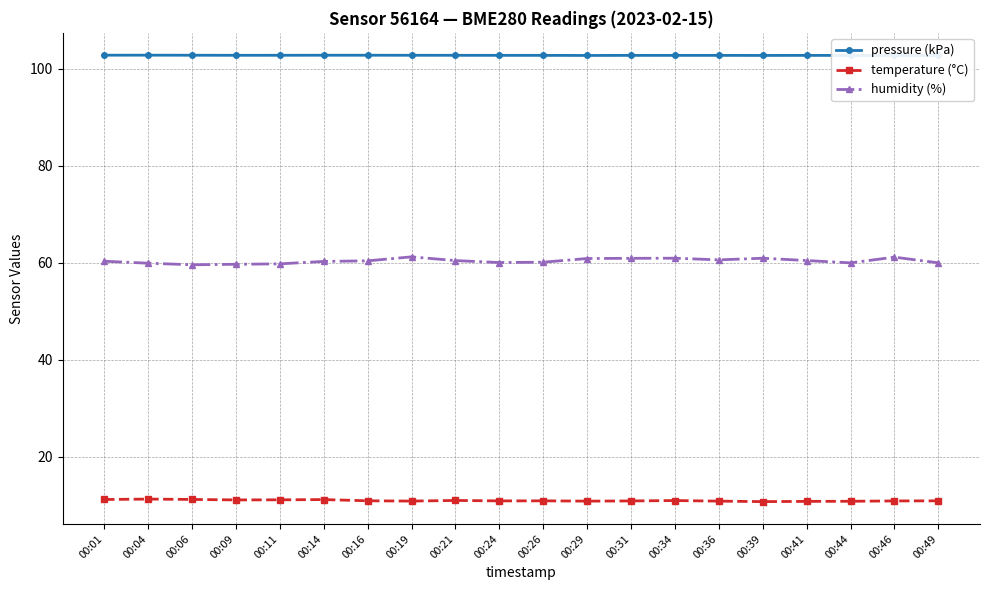

At which category is the sum across all series the highest?

00:19